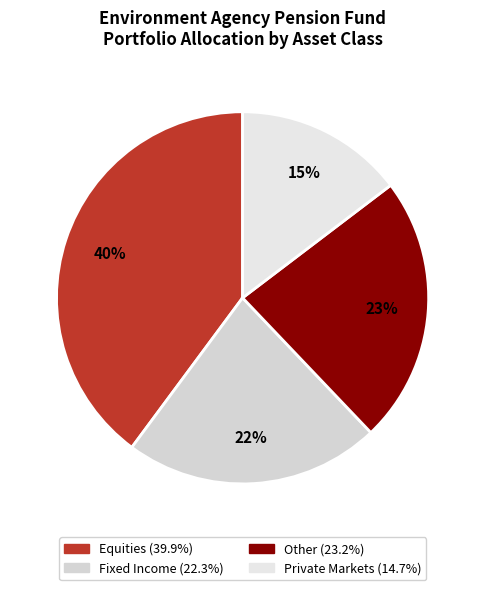

What is the ratio of the value at Fixed Income to the value at Other?

1.0